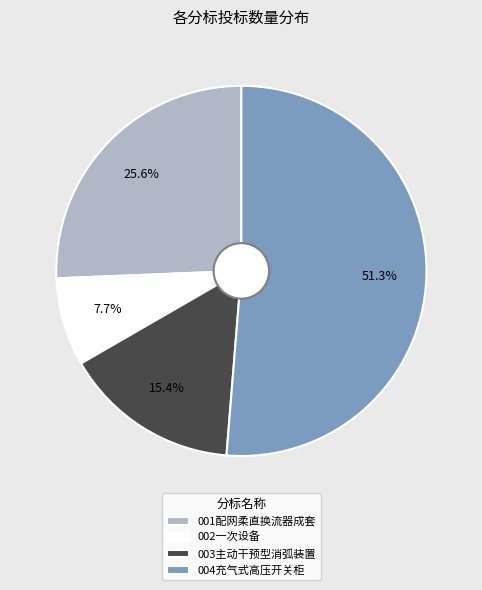

Approximately how many times larger is the value at 001配网柔直换流器成套 compared to 004充气式高压开关柜?

0.5